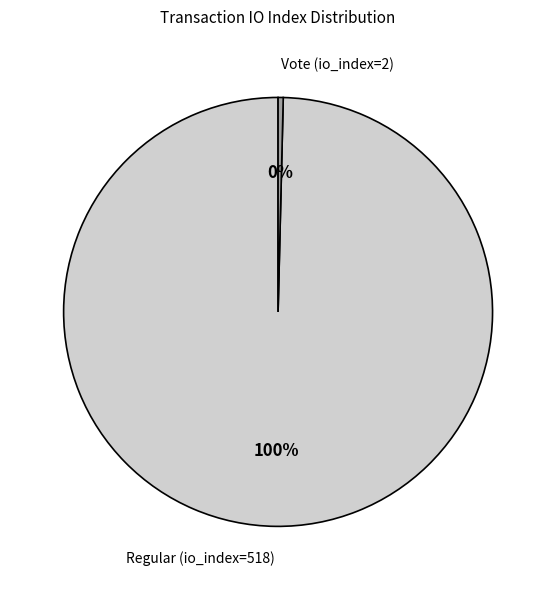

How many segments does this pie chart have?

2